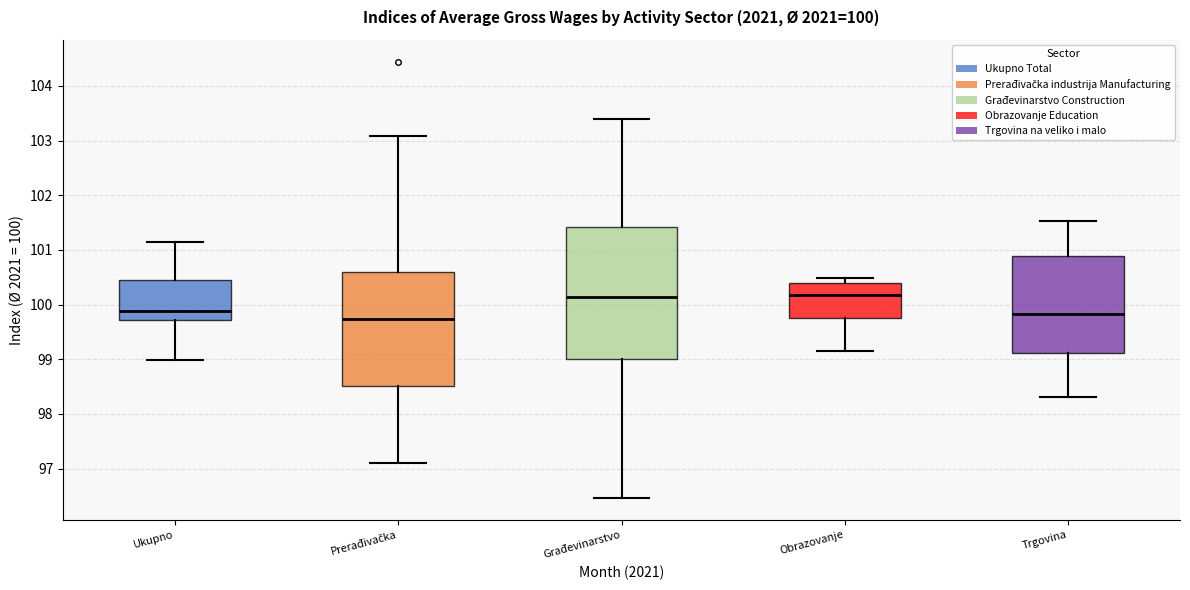

Comparing the boxes themselves (not the whiskers), which one is the tallest?

Građevinarstvo